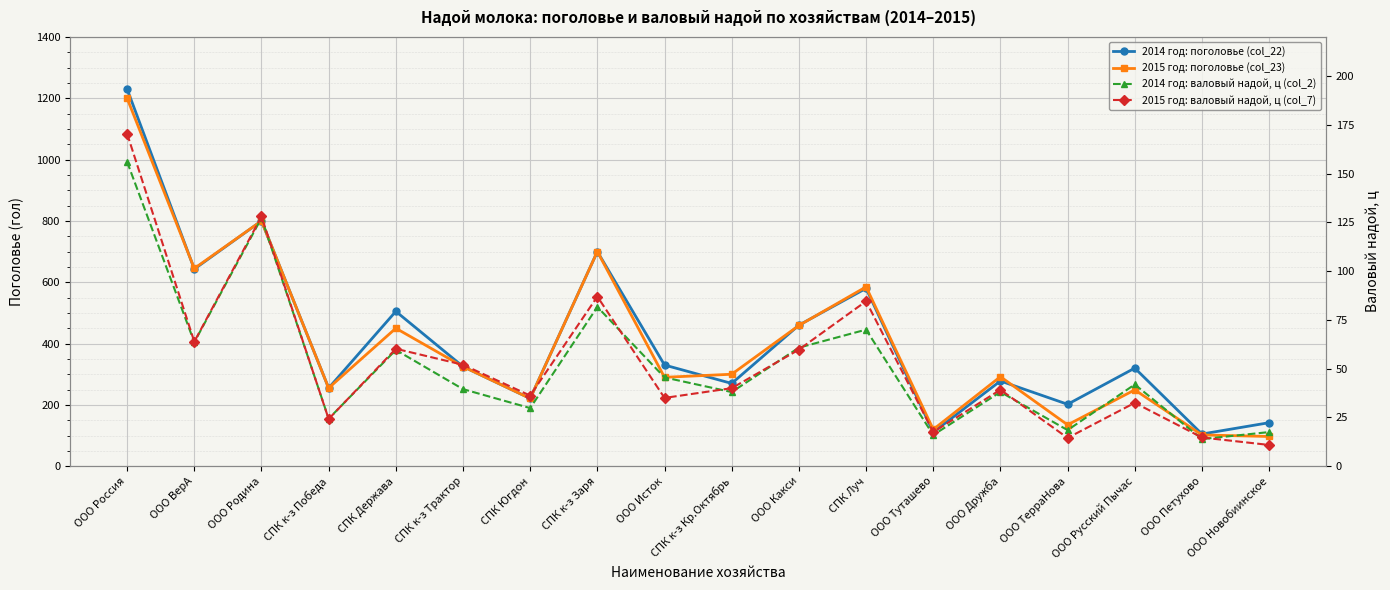

What is the value of the 2015 год: поголовье (col_23) point at the 7th from the left?

221.0